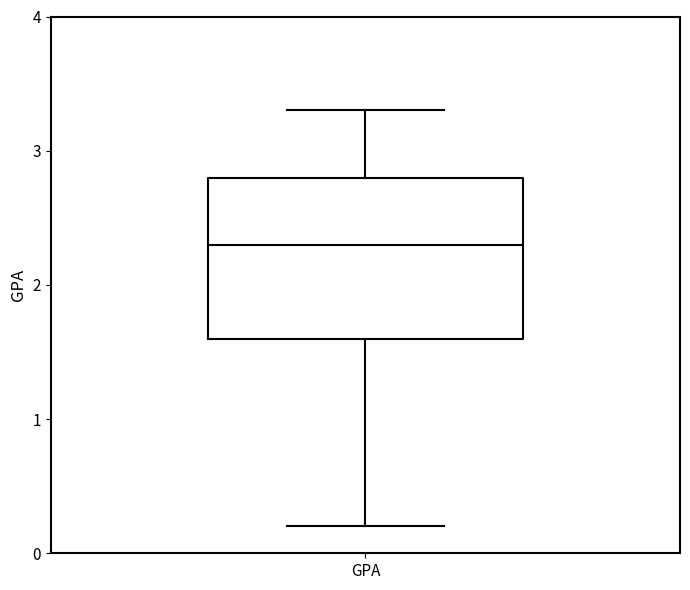

Transcribe this box plot: give where the median line is, the range the box spans, and where the two whiskers end, as read against the y-axis. The values are not printed on the chart, so give them approximately, as read against the axis.

median 2.3, box 1.6 to 2.8, whiskers 0.2 to 3.3